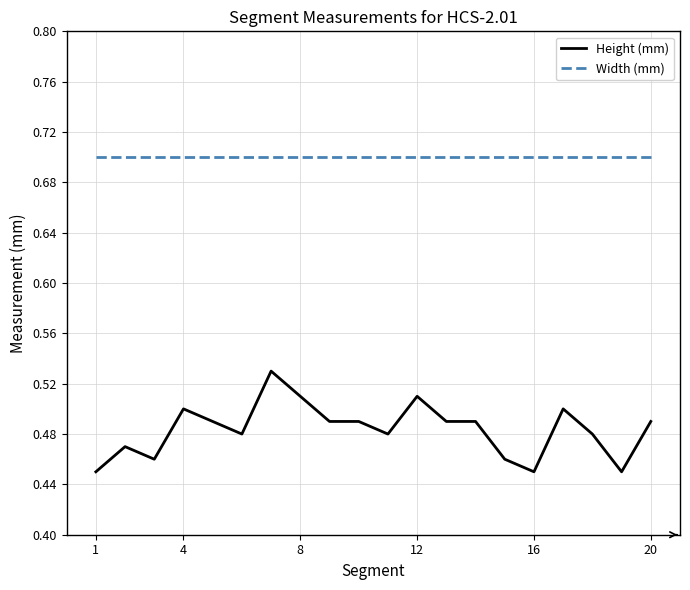

True or false: Height (mm) and Width (mm) cross at least once.

False